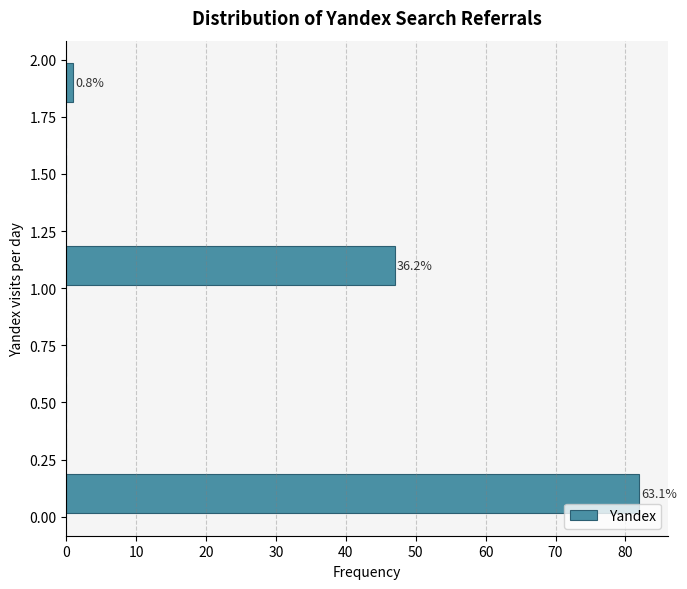

Over which range of the y-axis is the bar longest?

0.0 to 0.2